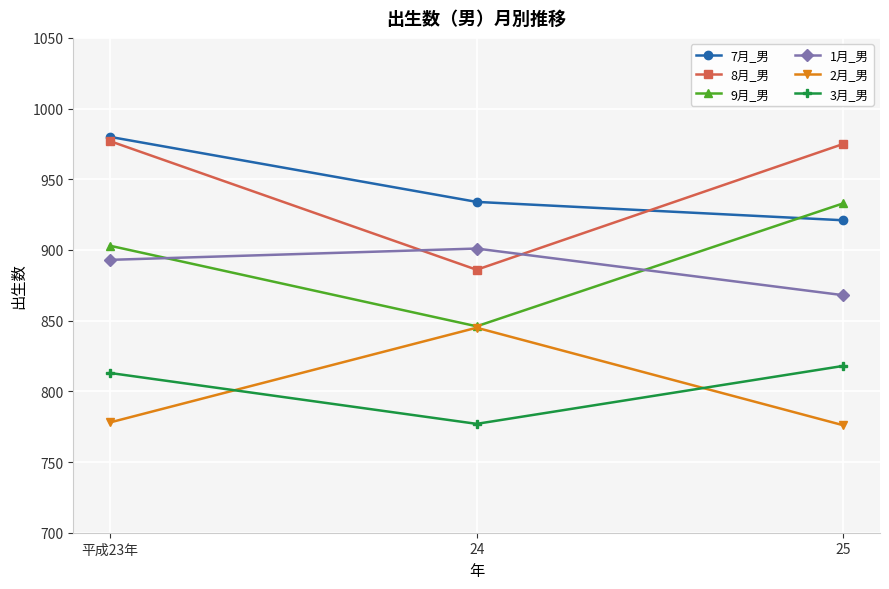

At how many categories does at least one series exceed 945?

2